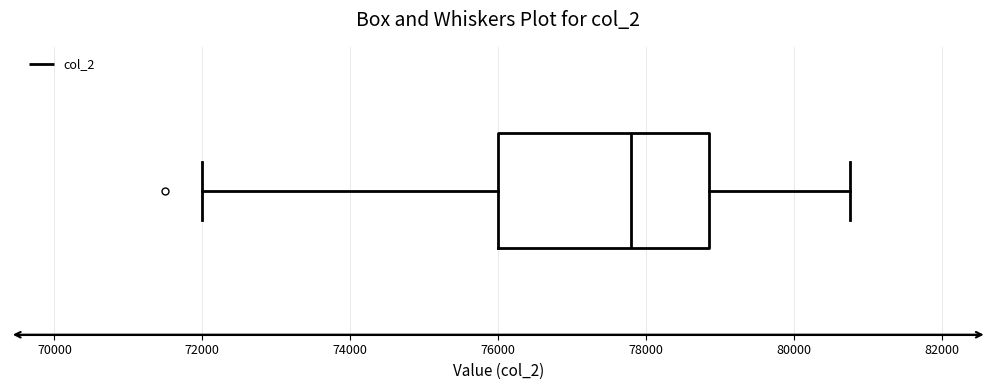

Where is the left edge of the box on the x-axis? The values are not printed on the chart, so give them approximately, as read against the axis.

76000